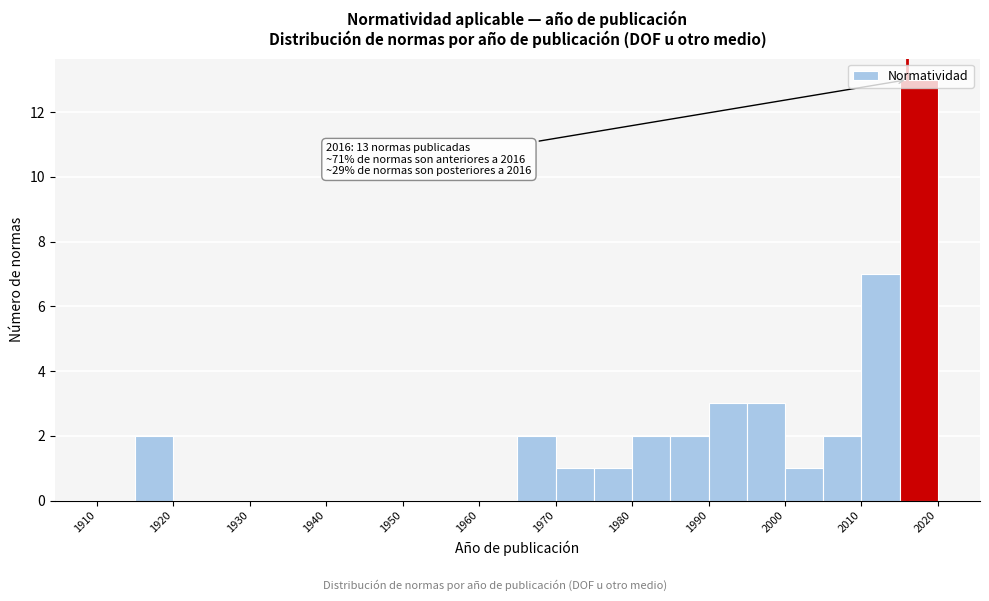

Which range on the x-axis has the tallest bar?

2015 to 2020